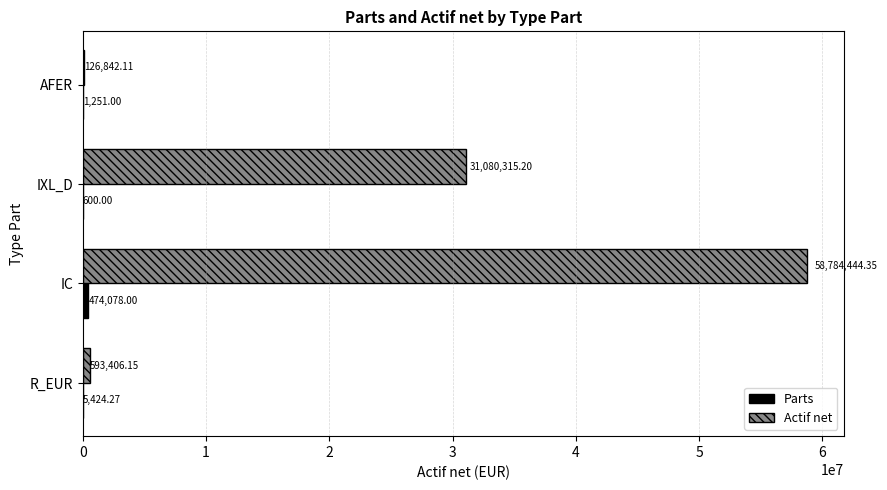

What is the total value across all series at AFER?

128093.1